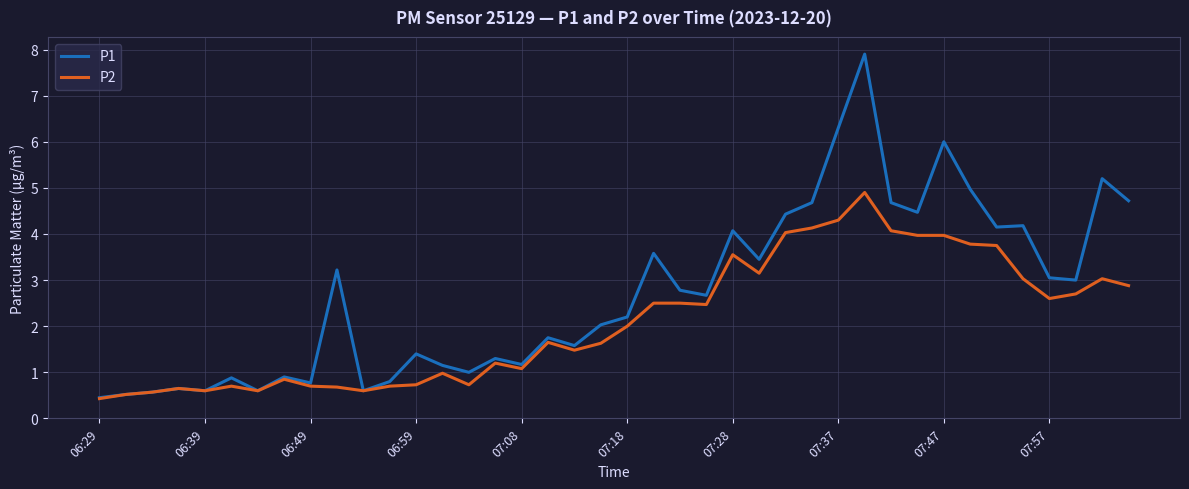

Which series has the widest spread of values?

P1